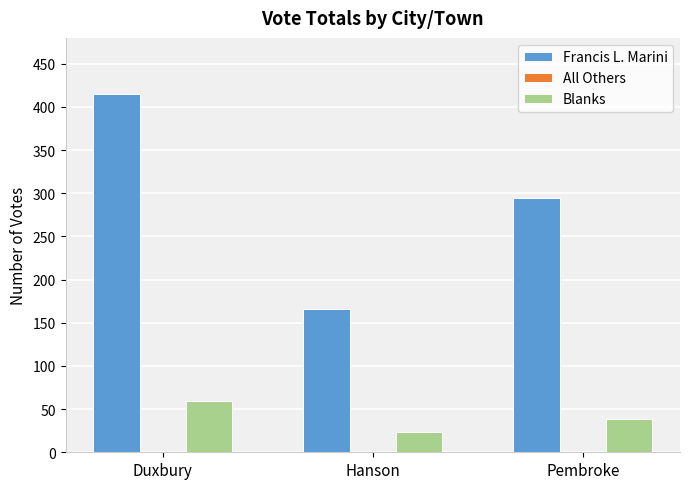

What is the average value of the Francis L. Marini series?

292